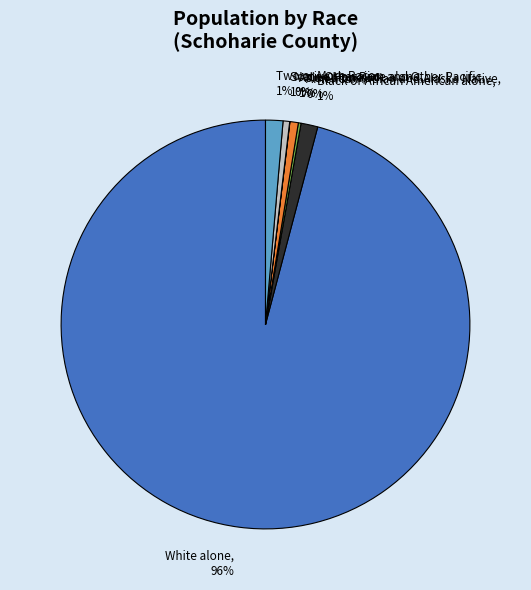

Is it true that Asian alone, 1% is 1% of the pie?

True